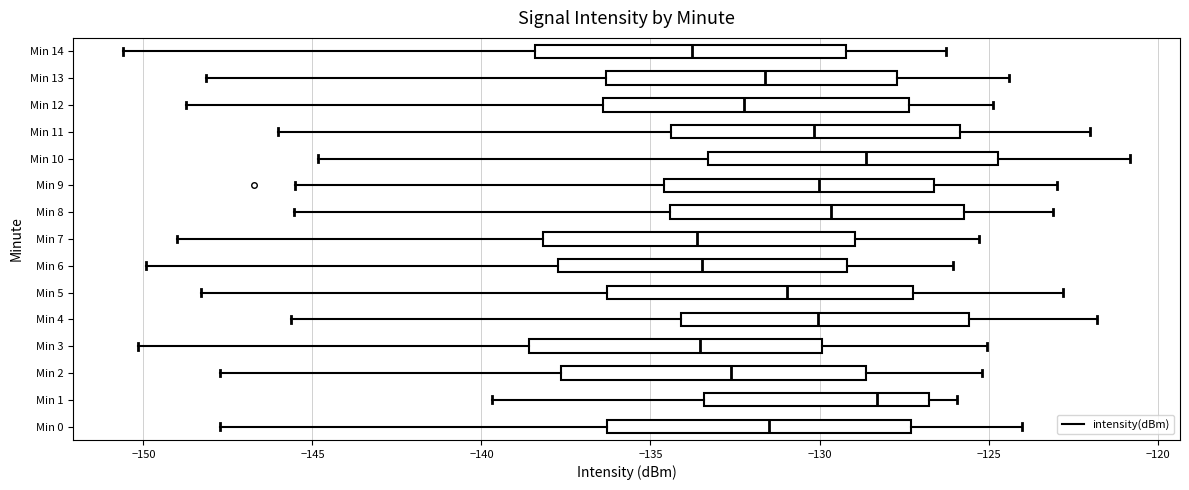

Where does the left whisker of the box for Min 0 end on the x-axis? The values are not printed on the chart, so give them approximately, as read against the axis.

-147.5